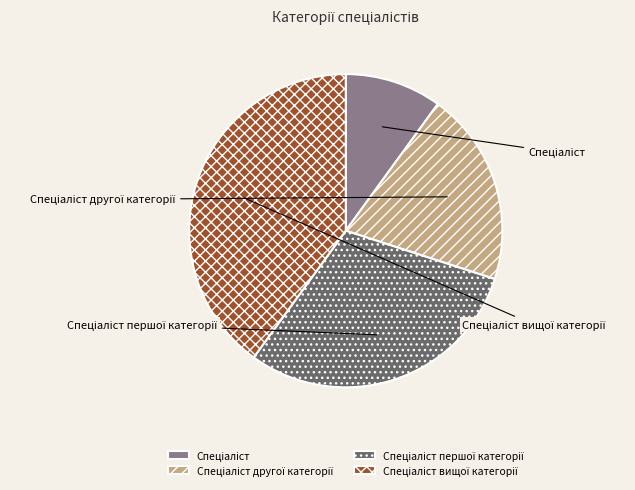

What is the total percentage of Спеціаліст and Спеціаліст другої категорії?

30.0%